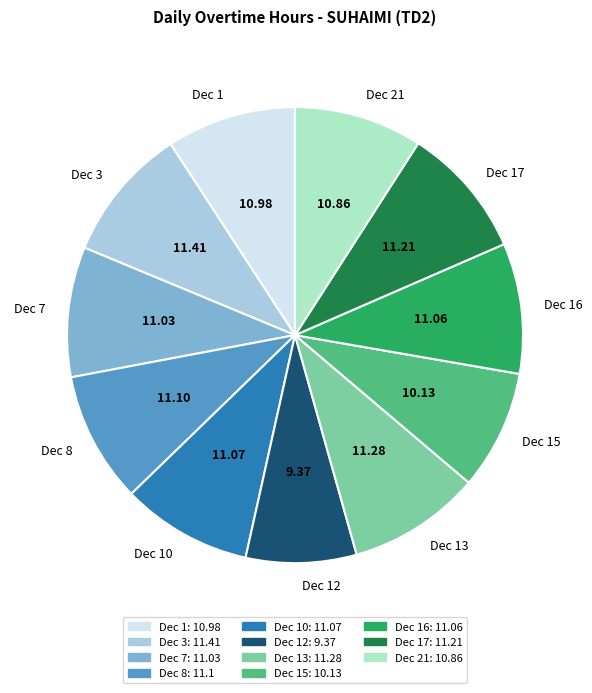

Is there any slice that represents more than half of the pie?

No